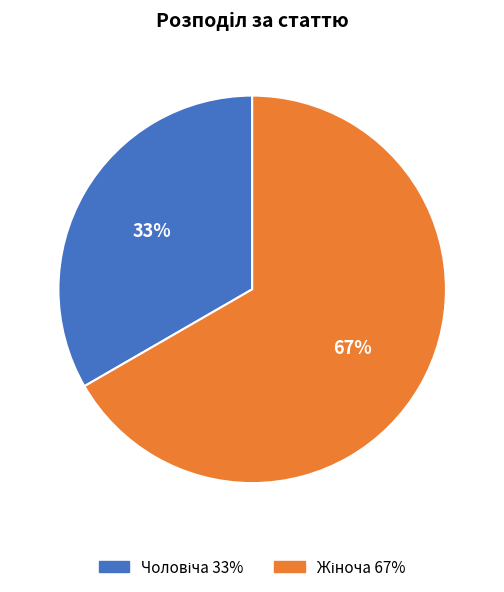

Is there any slice that represents more than half of the pie?

Yes